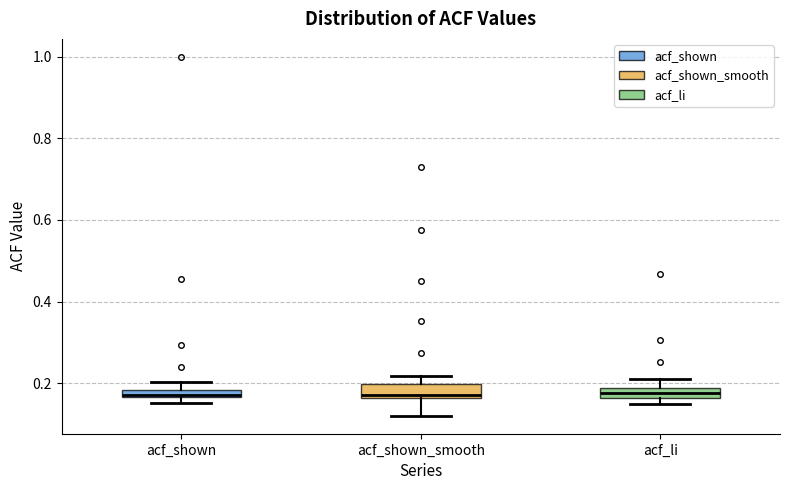

Where is the lower edge of the box for acf_shown on the y-axis? The values are not printed on the chart, so give them approximately, as read against the axis.

0.16